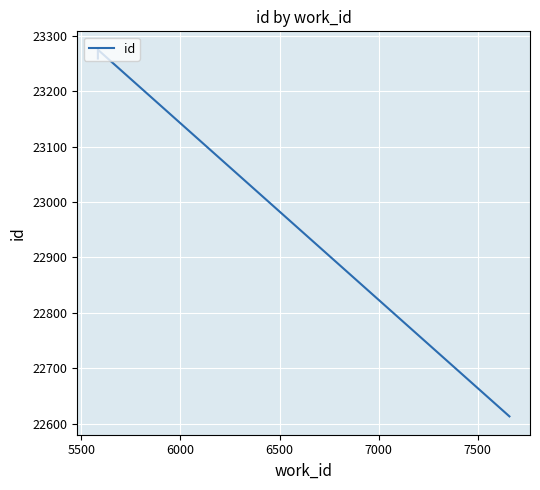

What is the maximum value shown in the chart?

23275